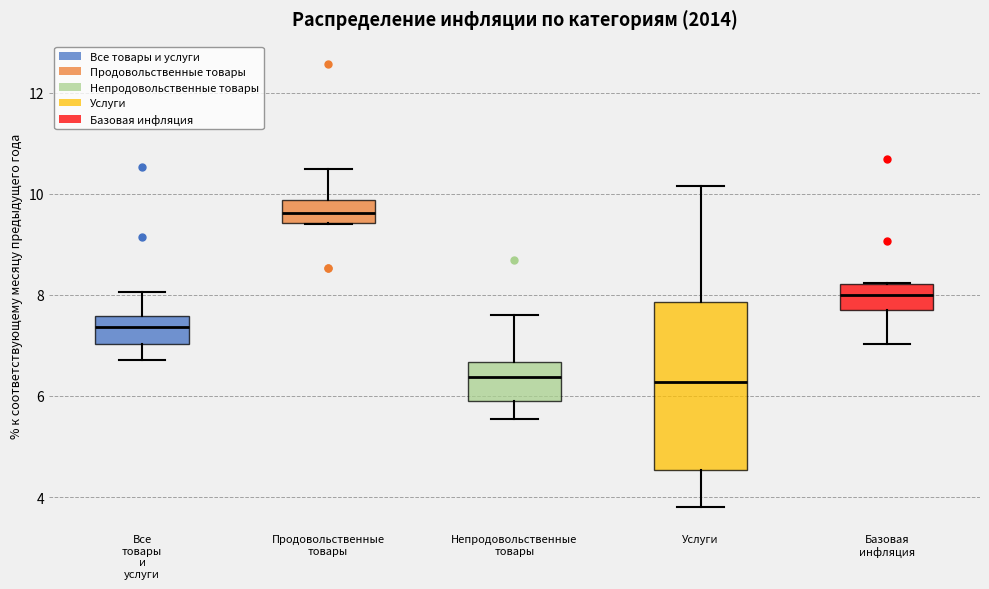

Where is the upper edge of the box for Все товары и услуги on the y-axis? The values are not printed on the chart, so give them approximately, as read against the axis.

7.6